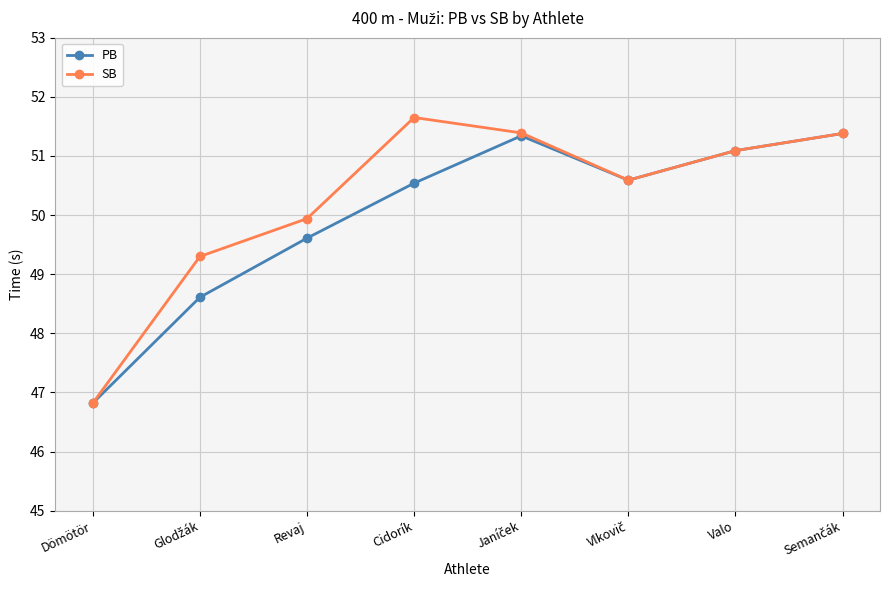

What position from the left is Dömötör?

1